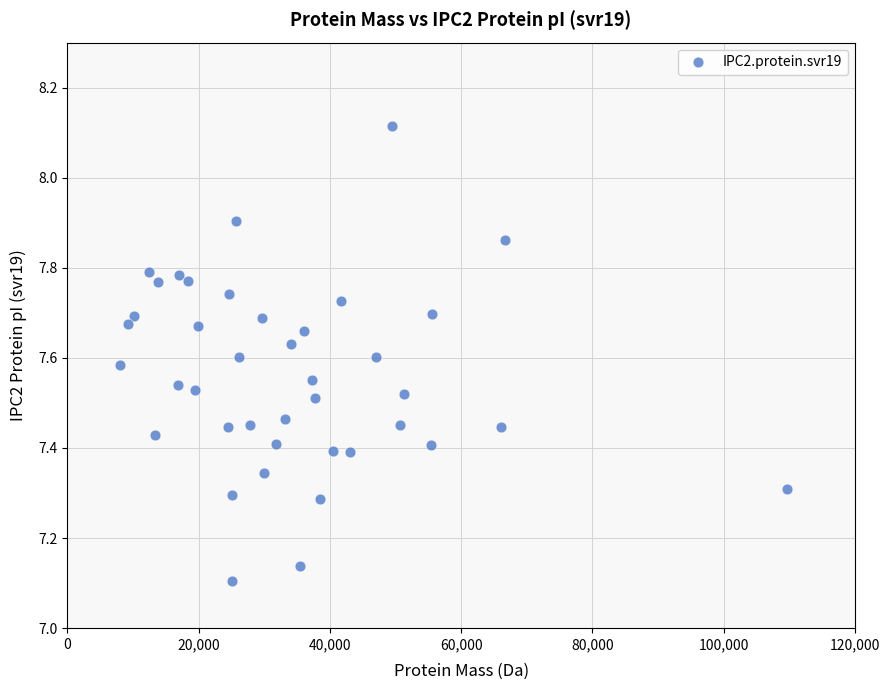

What is the range of Y values (max minus min)?

1.0